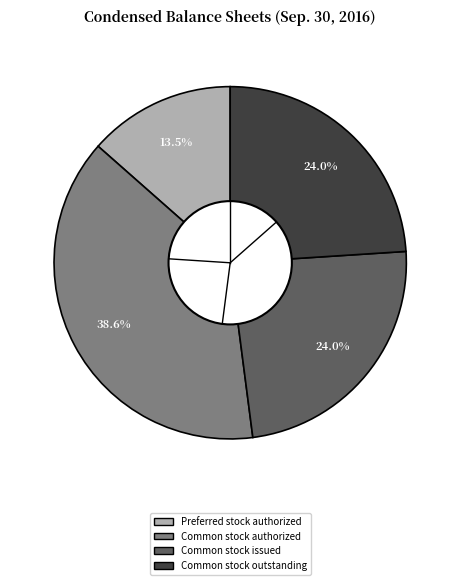

Between Common stock authorized and Preferred stock authorized, which is larger?

Common stock authorized